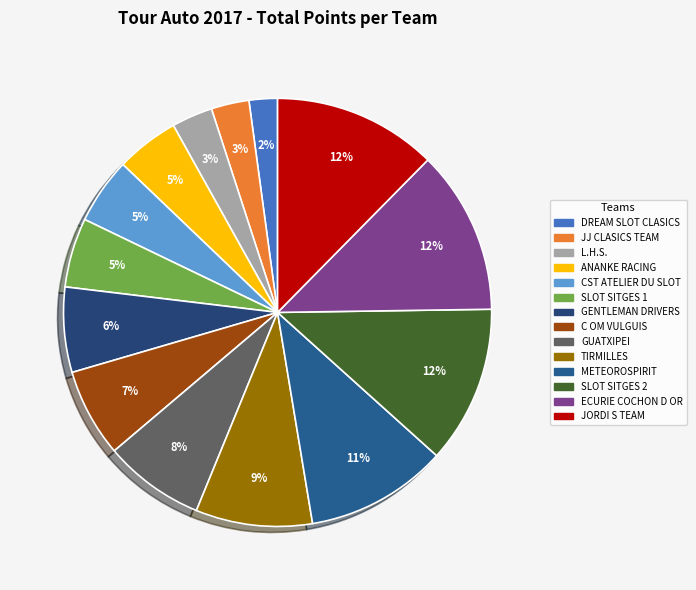

To the nearest percent, what portion does L.H.S. represent?

3%